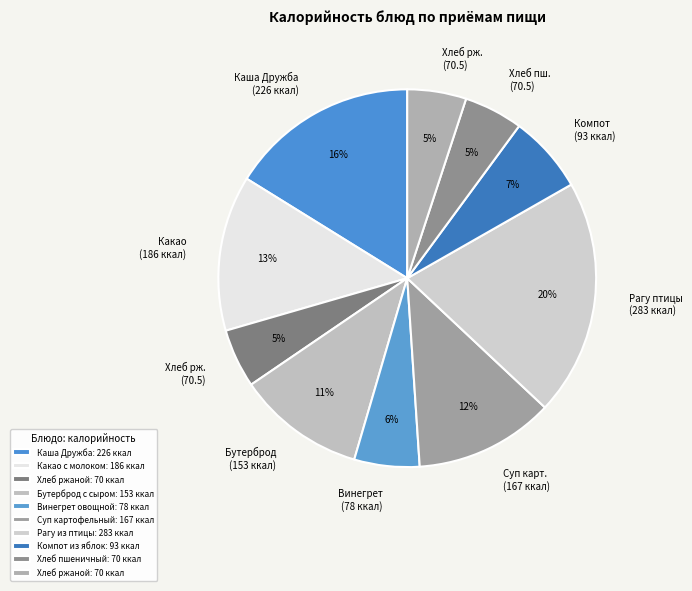

Count the number of slices in the pie.

10